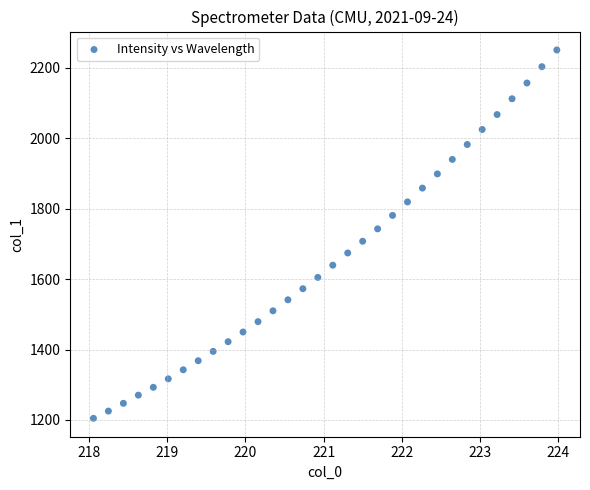

What is the range of X values (max minus min)?

5.9